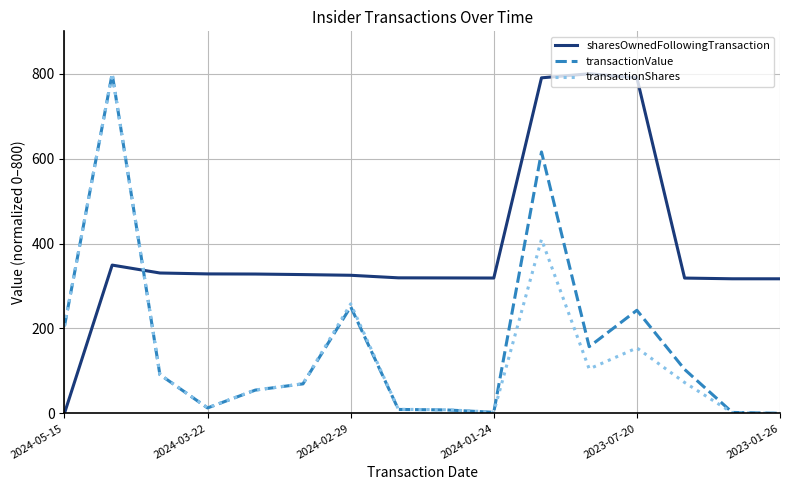

At how many categories does at least one series exceed 493?

4